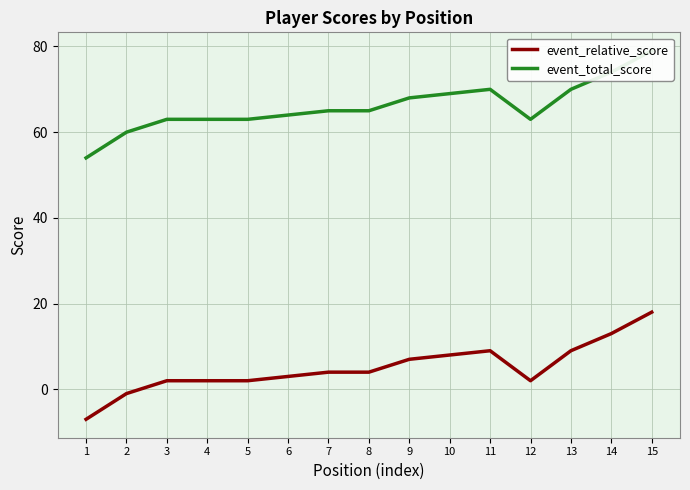

What are all the series names shown in the legend?

event_relative_score, event_total_score